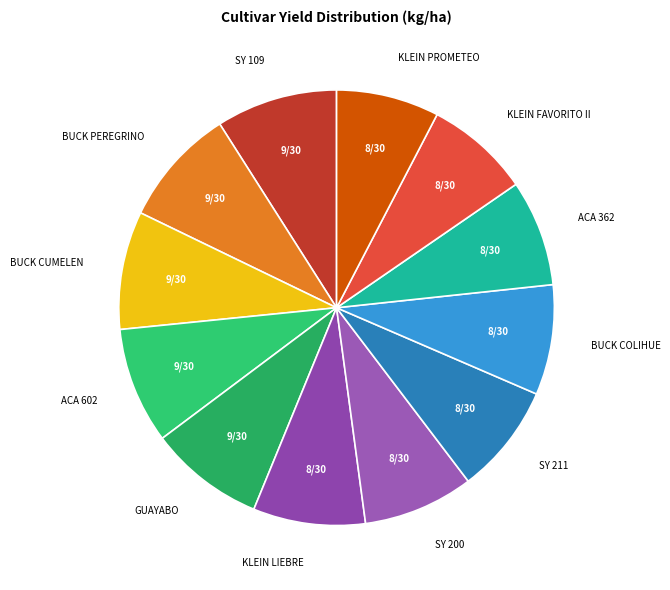

Do GUAYABO and KLEIN LIEBRE together represent more than half of the pie?

No